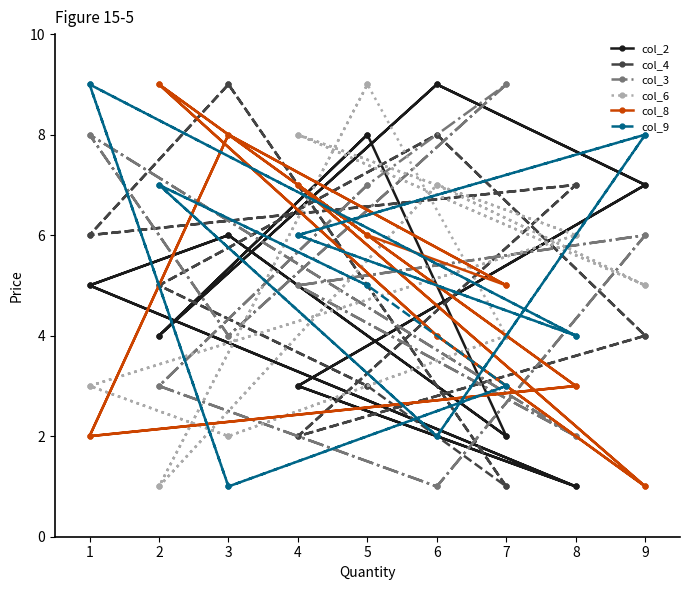

Where do col_8 and col_2 first cross each other?

3 and 1